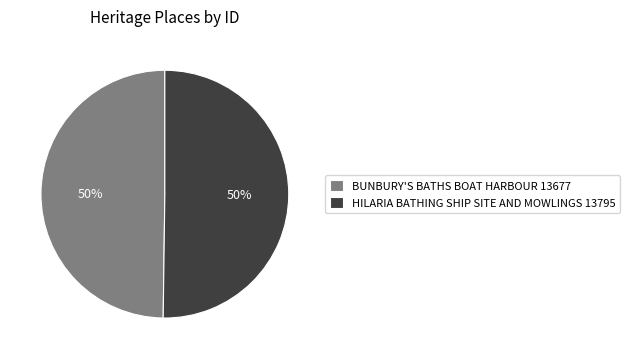

The HILARIA BATHING SHIP SITE AND MOWLINGS slice represents 50% of the pie. True or false?

True